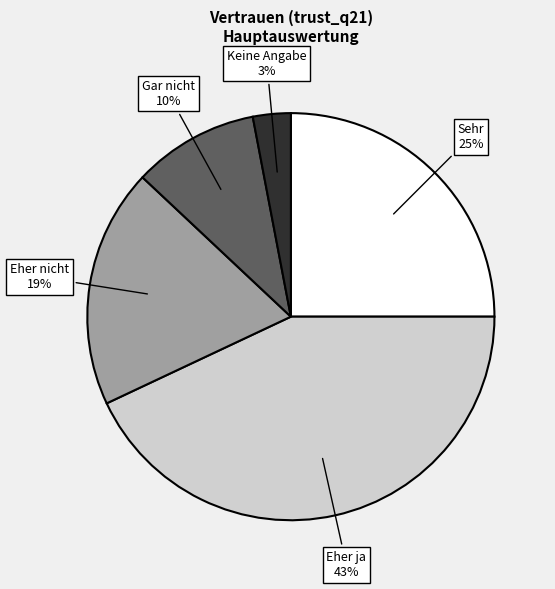

To the nearest percent, what is the difference between the largest and smallest slice percentages?

40%